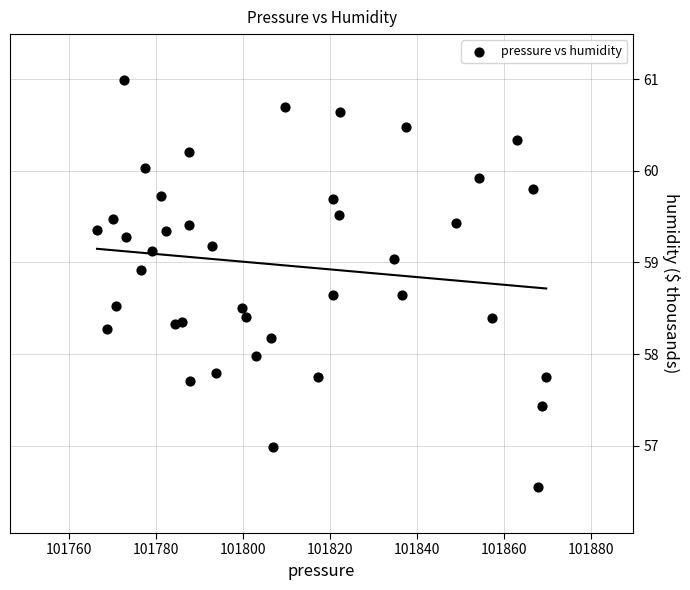

What is the range of X values (max minus min)?

103.2